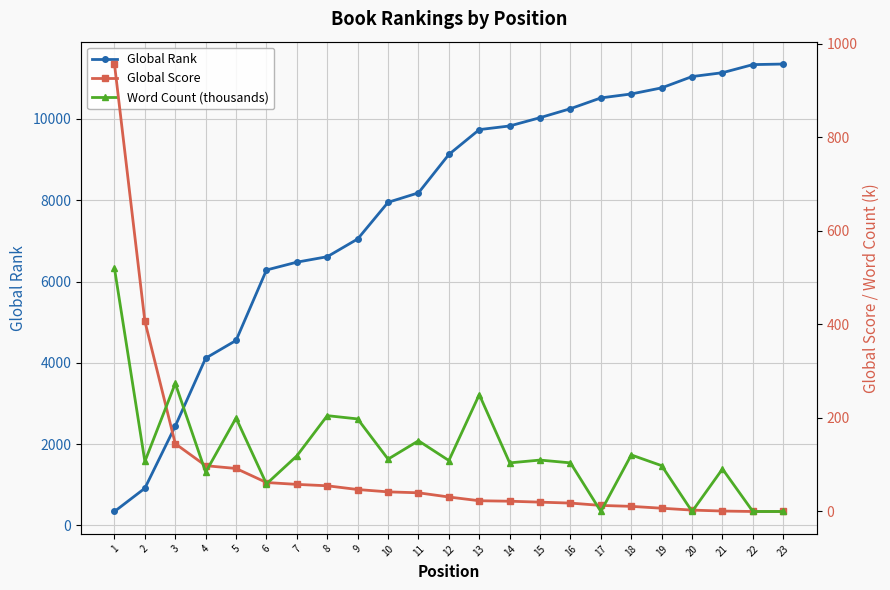

Rank the series at 18 from lowest to highest value.

Global Score, Word Count (thousands), Global Rank